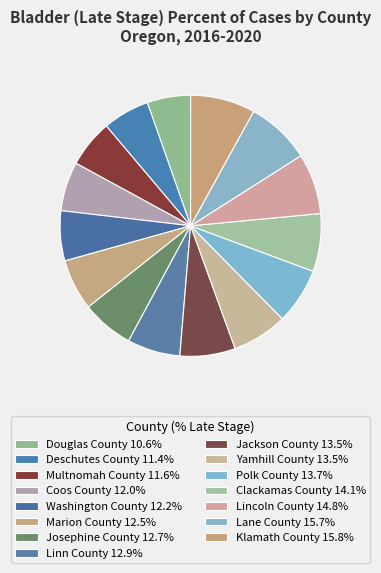

Approximately how many times larger is the value at Deschutes County compared to Lane County?

0.7